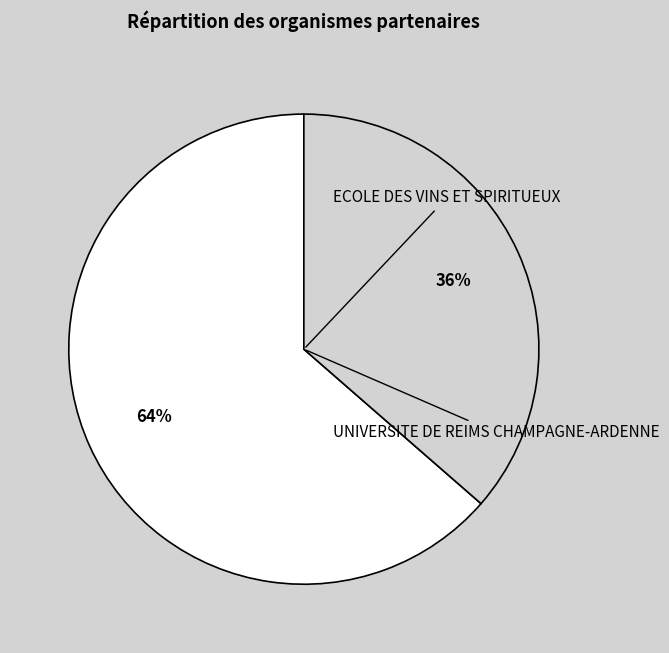

Between ECOLE DES VINS ET SPIRITUEUX and UNIVERSITE DE REIMS CHAMPAGNE-ARDENNE, which is larger?

ECOLE DES VINS ET SPIRITUEUX